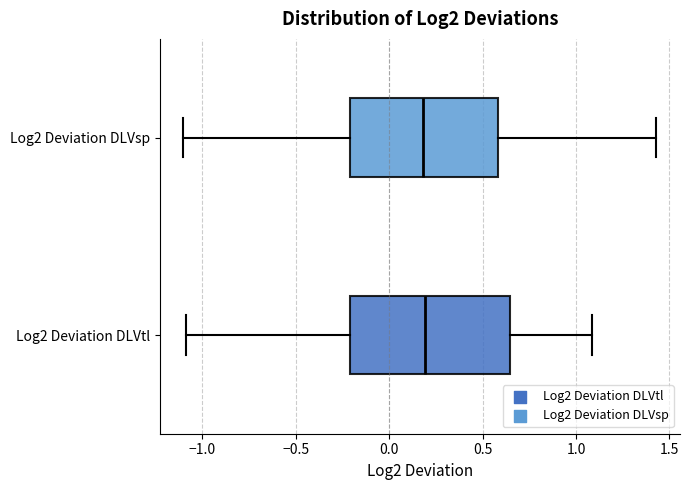

Reading bottom to top, read every box against the x-axis: the position of its median line, the range the box covers, and the ends of its whiskers. The values are not printed on the chart, so give them approximately, as read against the axis.

Log2 Deviation DLVtl: median 0.20, box -0.20 to 0.65, whiskers -1.10 to 1.10
Log2 Deviation DLVsp: median 0.20, box -0.20 to 0.60, whiskers -1.10 to 1.45